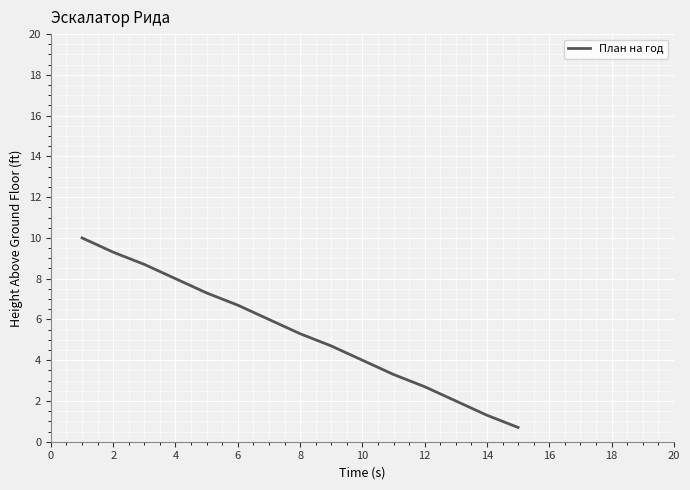

What is the difference between the maximum and minimum values?

9.3